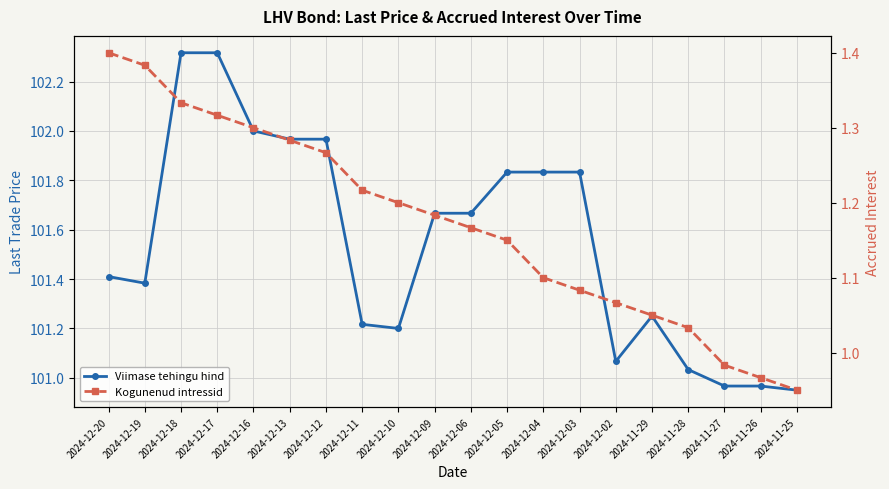

What is the label of the 20th point from the left?

2024-11-25